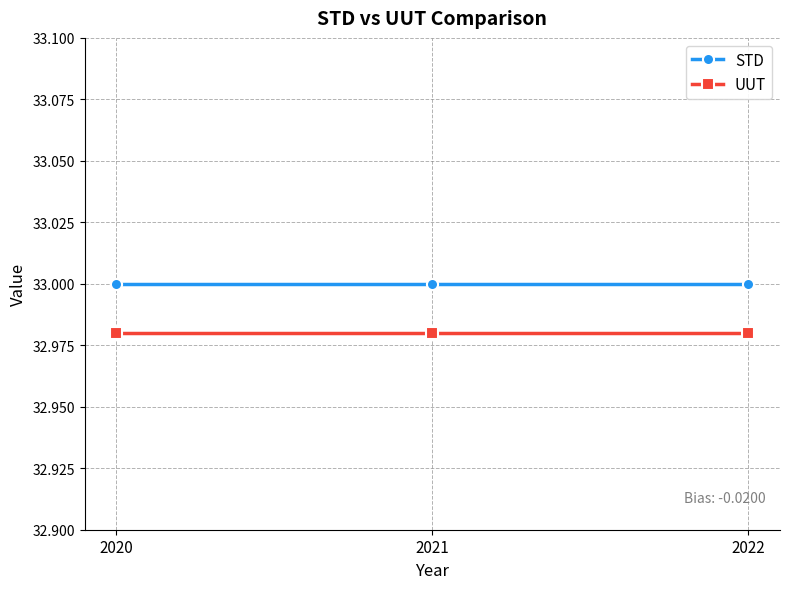

Does the chart display data point markers on the line(s)?

Yes